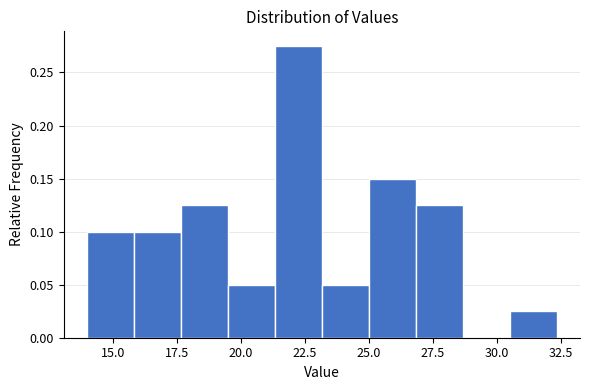

Read against the x-axis, roughly where is the centre of the tallest bar?

22.0